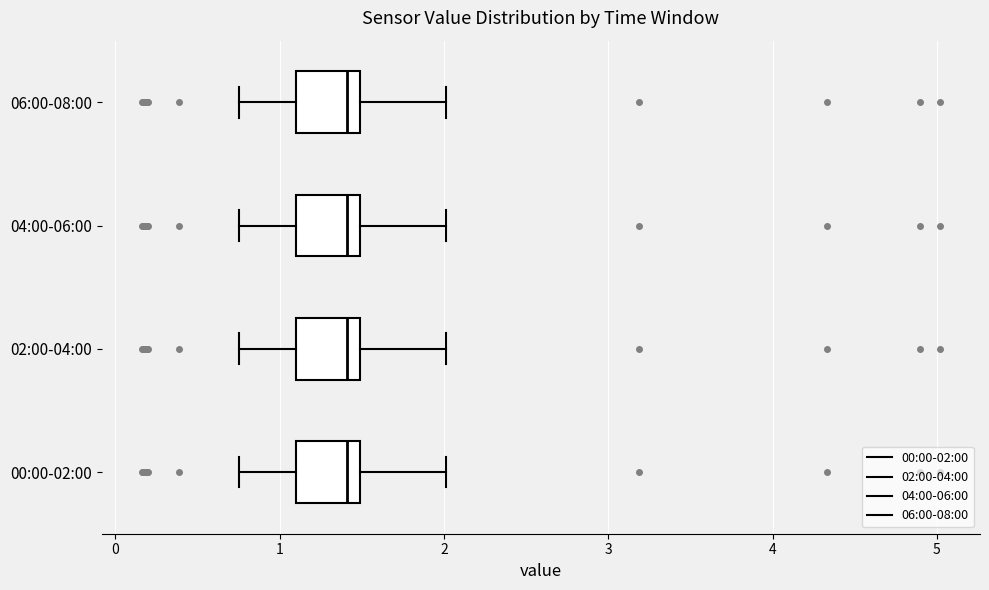

Reading bottom to top, transcribe this box plot: for each box, give where its median line is, the range the box spans, and where its two whiskers end, as read against the x-axis. The values are not printed on the chart, so give them approximately, as read against the axis.

00:00-02:00: median 1.4, box 1.1 to 1.5, whiskers 0.8 to 2.0
02:00-04:00: median 1.4, box 1.1 to 1.5, whiskers 0.8 to 2.0
04:00-06:00: median 1.4, box 1.1 to 1.5, whiskers 0.8 to 2.0
06:00-08:00: median 1.4, box 1.1 to 1.5, whiskers 0.8 to 2.0